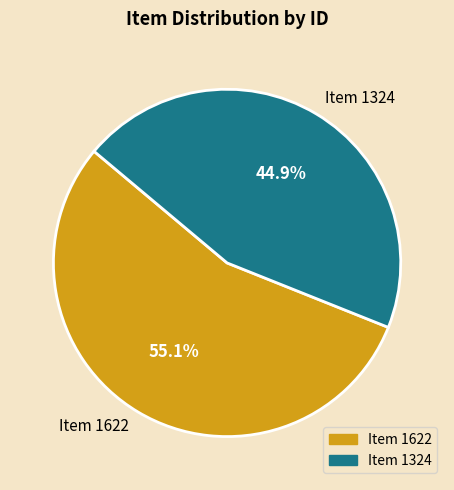

To the nearest percent, what is the difference between the largest and smallest slice percentages?

10%